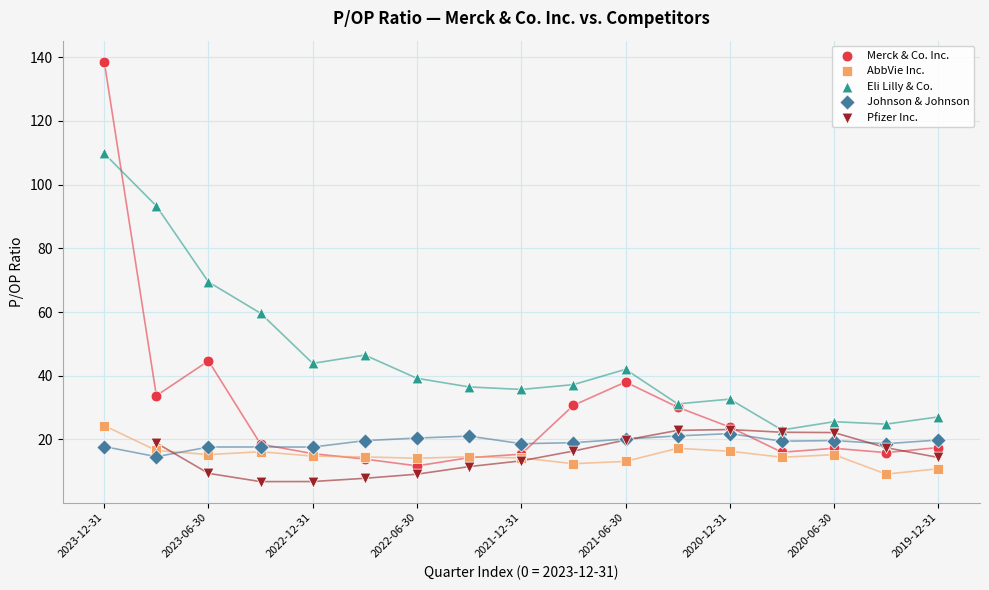

Which series reaches the maximum Y coordinate?

Merck & Co. Inc.